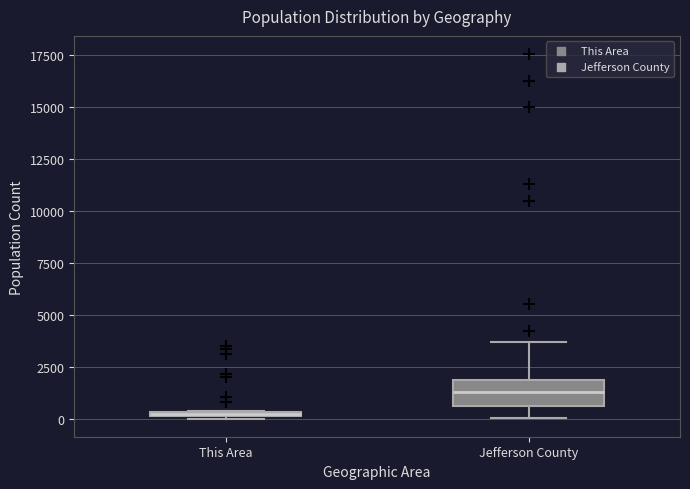

Which box's median line is the highest?

Jefferson County